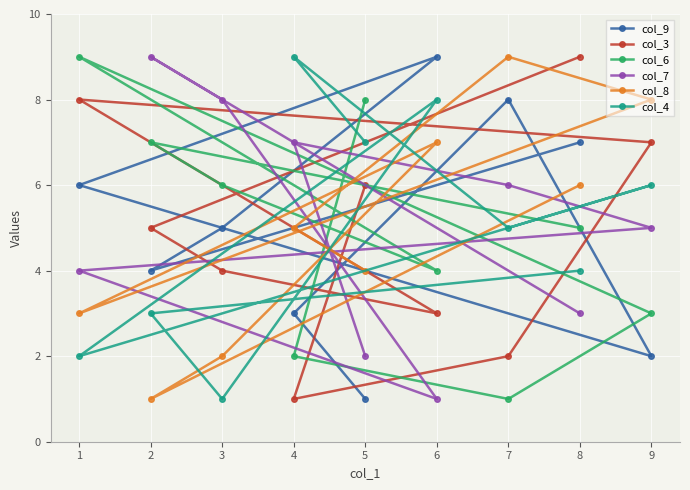

True or false: col_6 and col_8 intersect in this chart.

True